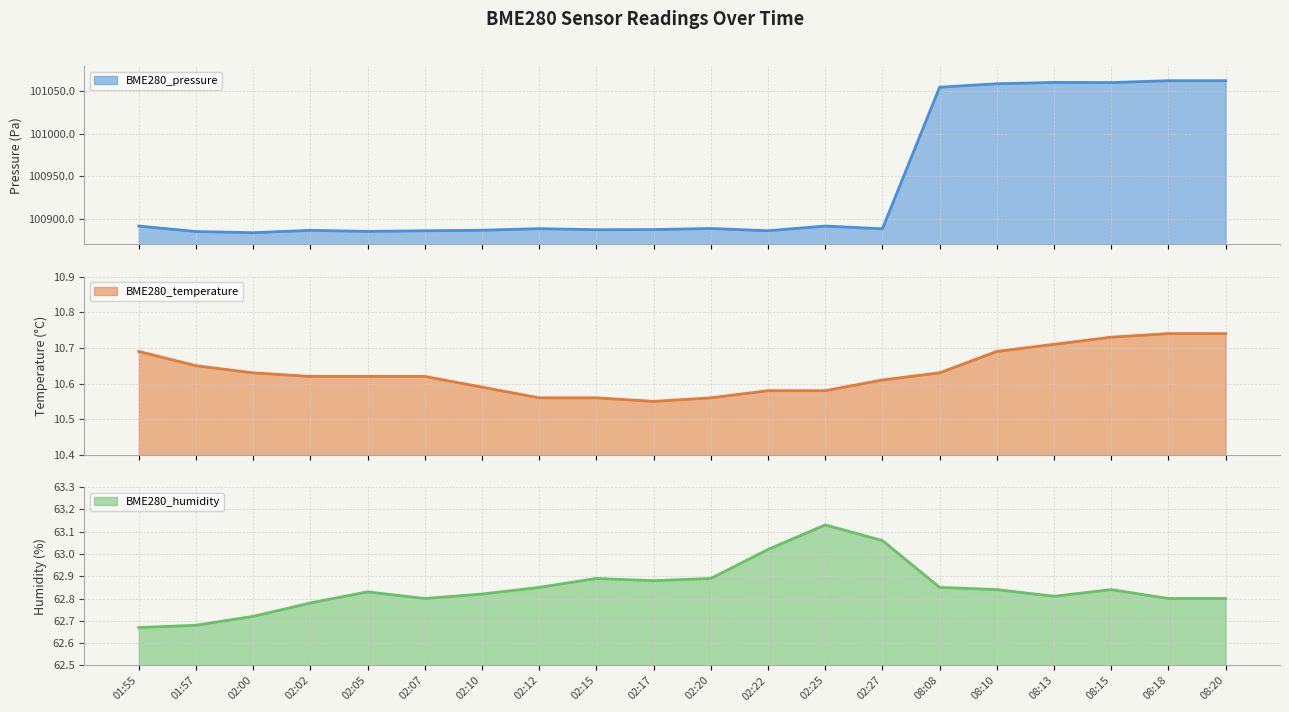

What is the value of the BME280_temperature point at the 14th from the left?

10.6